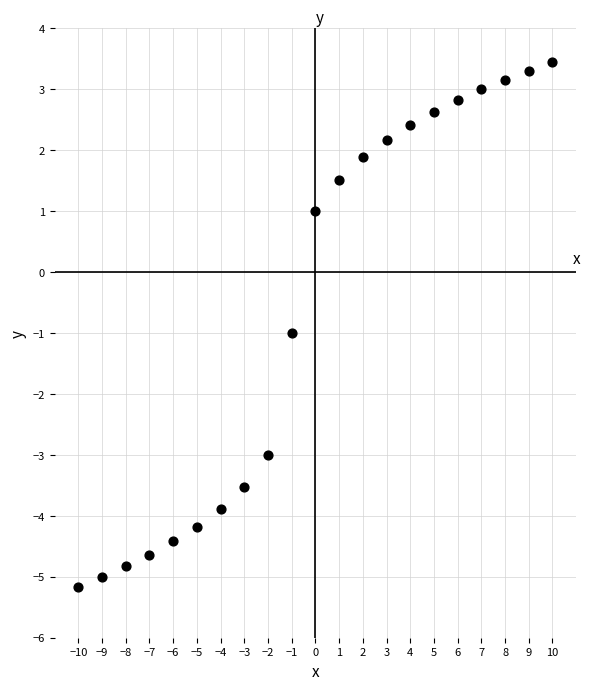

What is the range of X values (max minus min)?

20.0